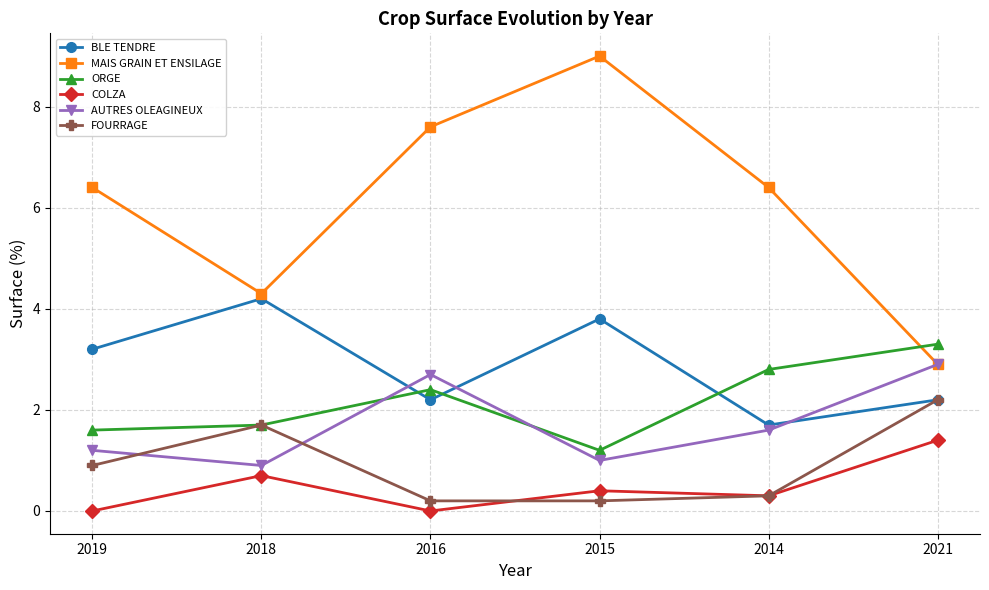

At which category does ORGE reach its first local peak?

2016